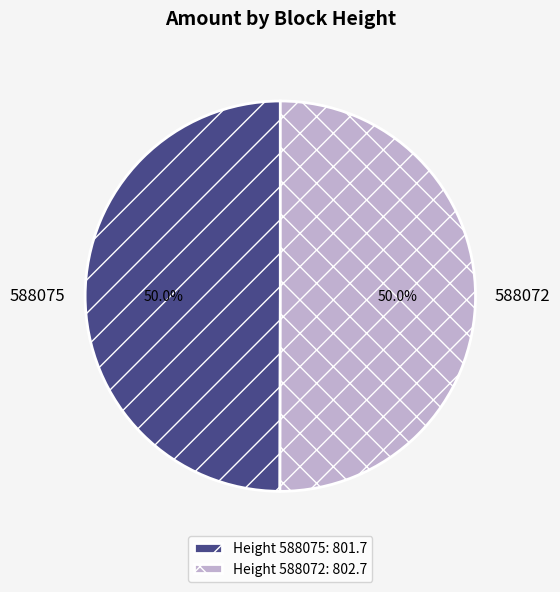

How many slices are in this pie chart?

2